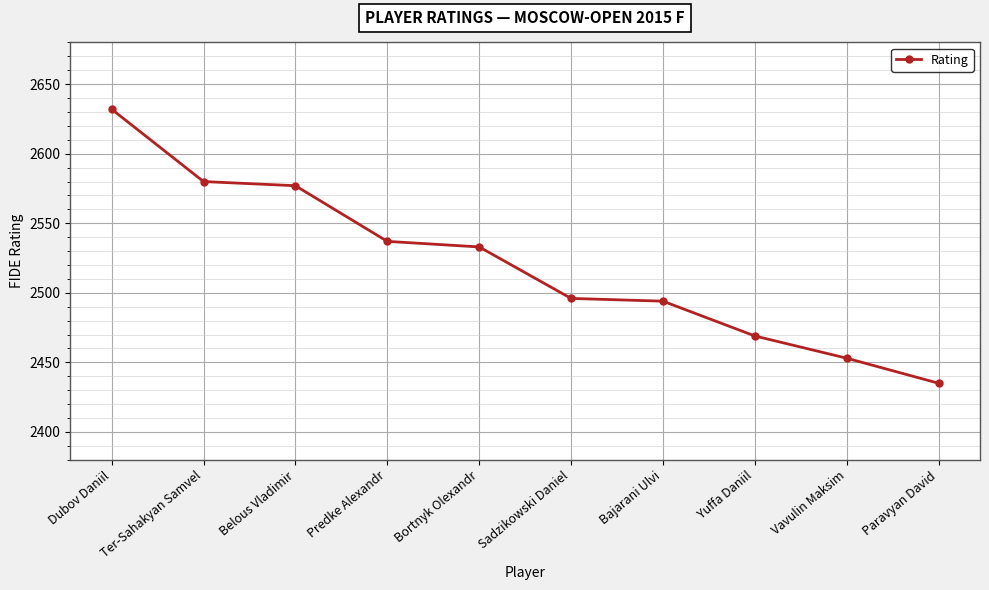

Reading left to right, what are all the values shown in this chart?

2632	2580	2577	2537	2533	2496	2494	2469	2453	2435